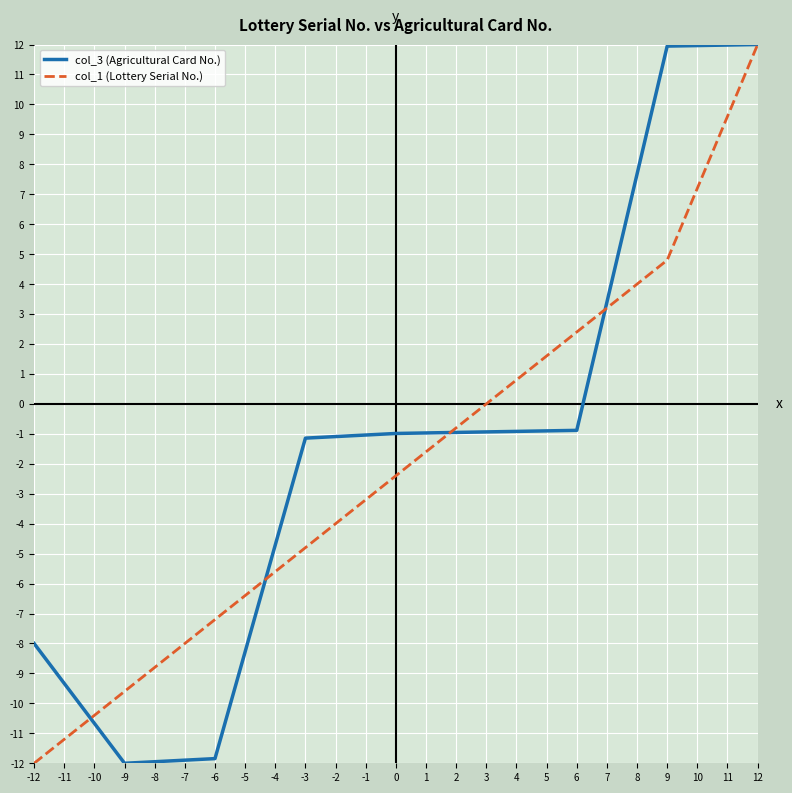

Is it true that col_3 (Agricultural Card No.) equals -1.0 at 0?

True